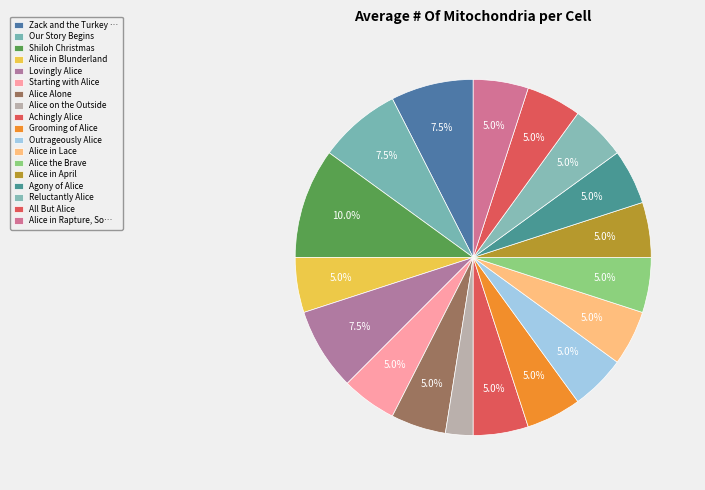

Does Agony of Alice account for over 50% of the chart?

No